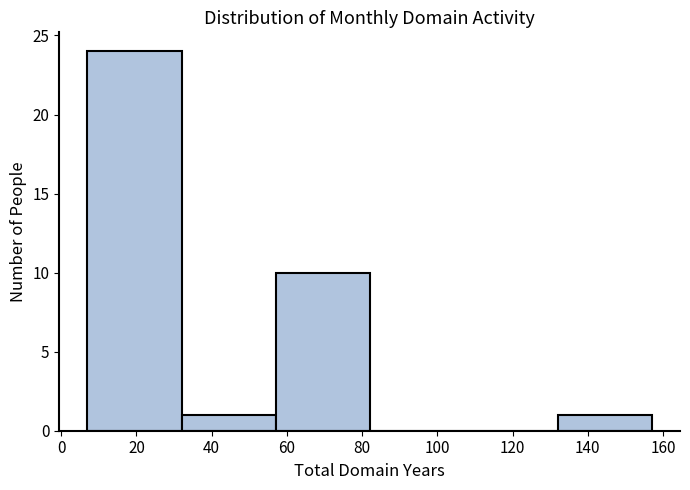

How tall is the bar that spans 57 to 82 on the x-axis? Neither the bar edges nor the heights are printed on the chart, so give them approximately, as read against the axes.

10